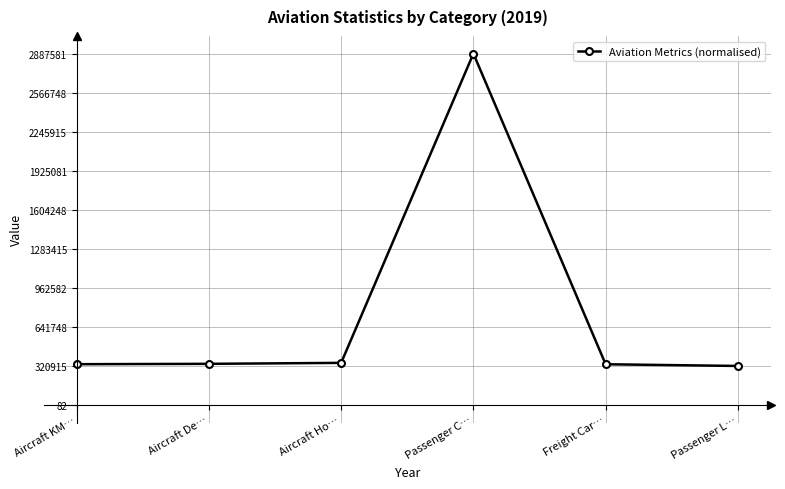

At which label is the value closest to 5?

Aircraft Ho…